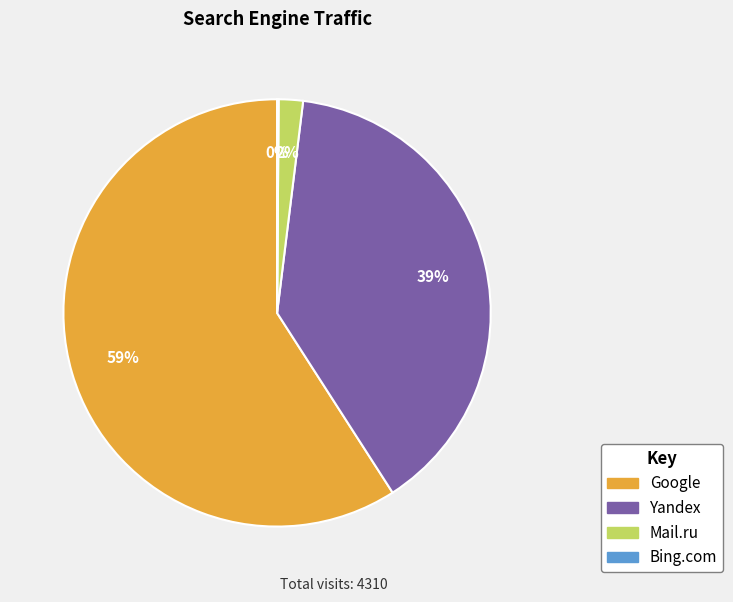

To the nearest percent, what is the difference between the largest and smallest slice percentages?

59%